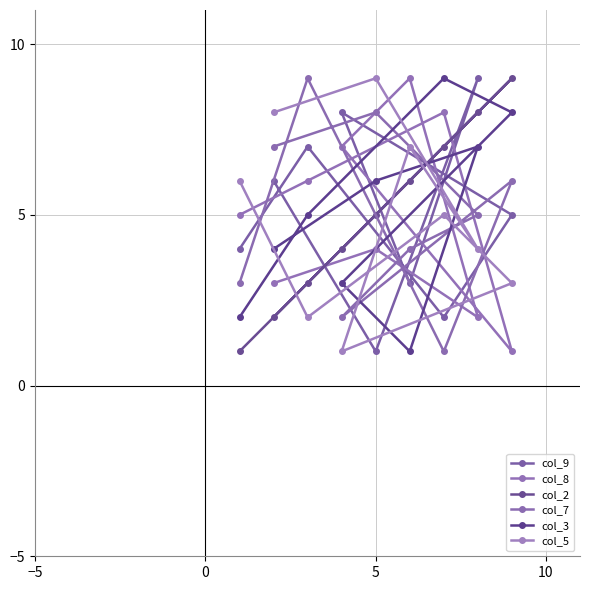

True or false: col_9 has a value of 9 at 0.

False